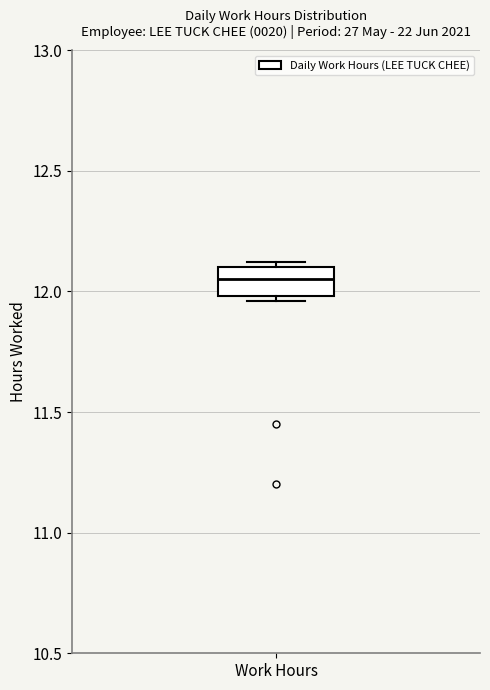

Transcribe this box plot: give where the median line is, the range the box spans, and where the two whiskers end, as read against the y-axis. The values are not printed on the chart, so give them approximately, as read against the axis.

median 12.05, box 12.00 to 12.10, whiskers 11.95 to 12.10 (just above the box's upper edge)